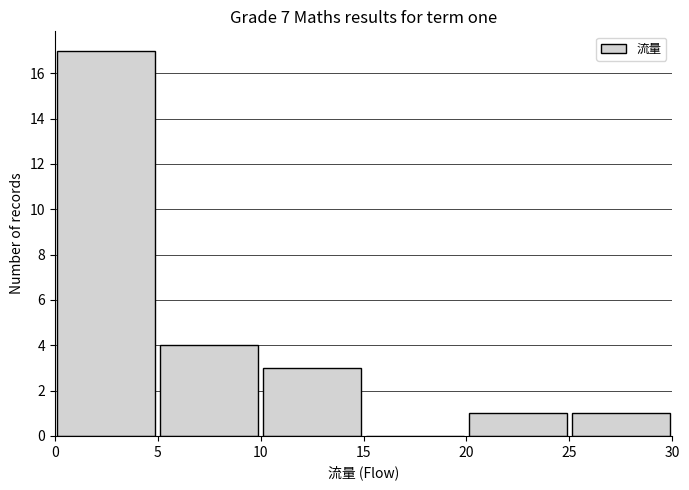

Reading left to right, list every bar in this chart as the range it spans on the x-axis followed by its height. The values are not printed on the chart, so give them approximately, as read against the axis.

0 to 5: 17
5 to 10: 4
10 to 15: 3
15 to 20: 0
20 to 25: 1
25 to 30: 1